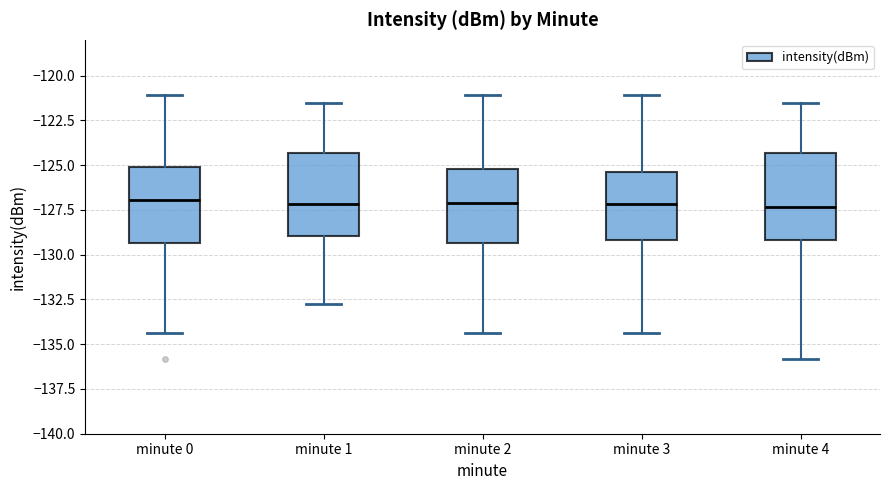

Reading left to right, transcribe this box plot: for each box, give where its median line is, the range the box spans, and where its two whiskers end, as read against the y-axis. The values are not printed on the chart, so give them approximately, as read against the axis.

minute 0: median -127.0, box -129.5 to -125.0, whiskers -134.5 to -121.0
minute 1: median -127.0, box -129.0 to -124.5, whiskers -132.5 to -121.5
minute 2: median -127.0, box -129.5 to -125.0, whiskers -134.5 to -121.0
minute 3: median -127.0, box -129.0 to -125.5, whiskers -134.5 to -121.0
minute 4: median -127.5, box -129.0 to -124.5, whiskers -136.0 to -121.5